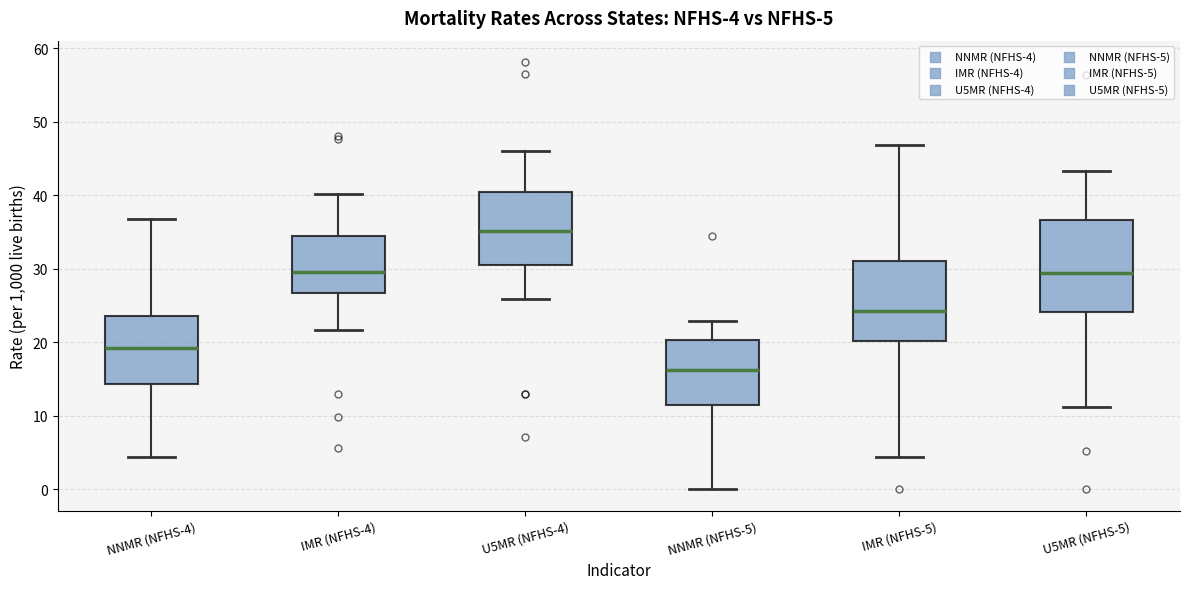

Which box's median line is the lowest?

NNMR (NFHS-5)